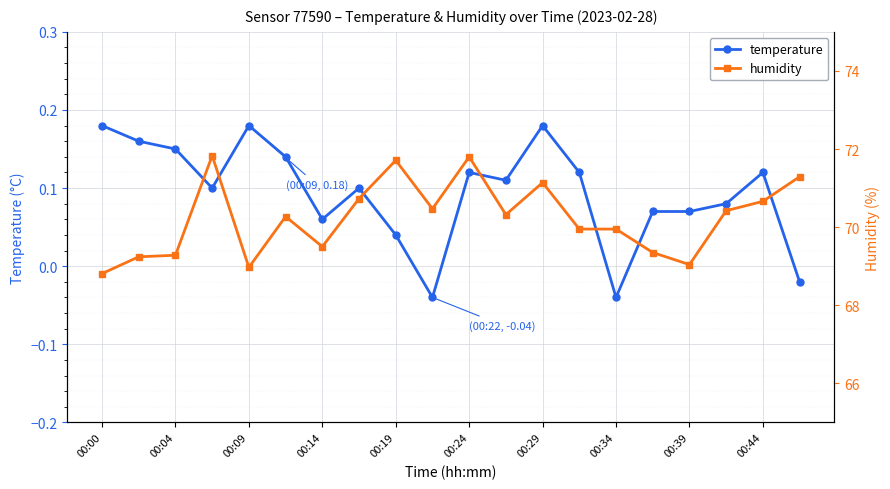

True or false: temperature has more than 2 interior local peaks.

True